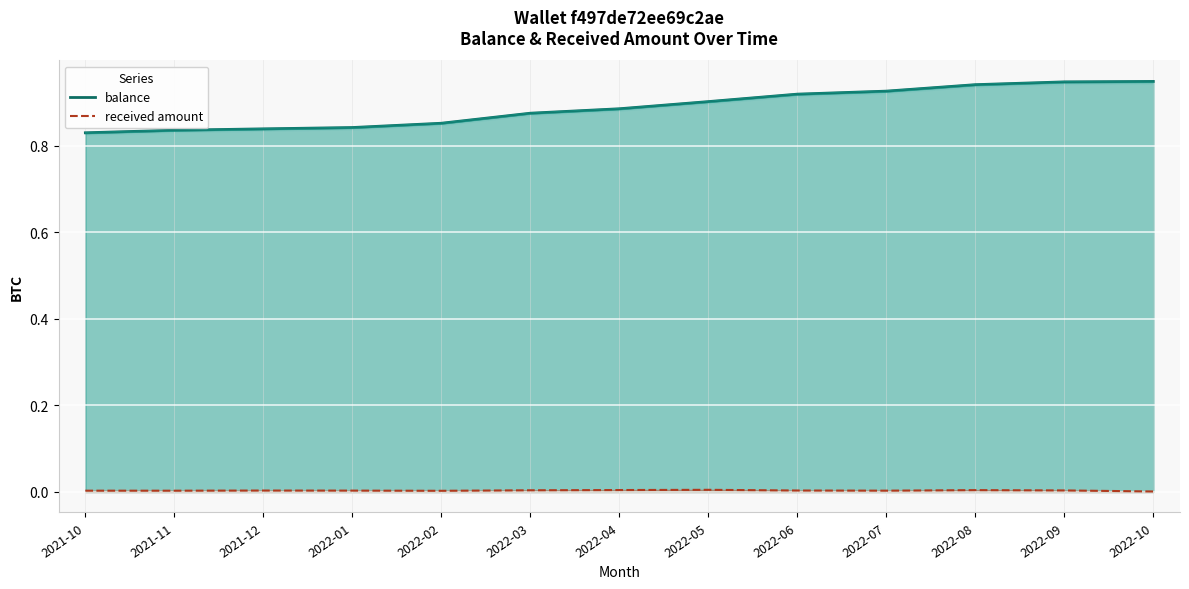

Reading right to left, list all the values displayed in this chart.

balance: 0.9	0.9	0.9	0.9	0.9	0.9	0.9	0.9	0.9	0.8	0.8	0.8	0.8
received amount: 0.0	0.0	0.0	0.0	0.0	0.0	0.0	0.0	0.0	0.0	0.0	0.0	0.0